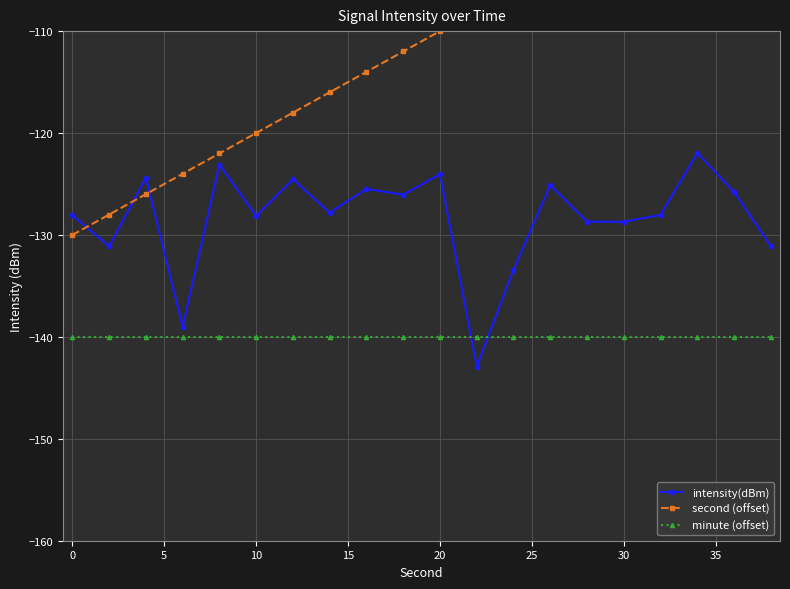

How many data points in intensity(dBm) are less than -127?

11